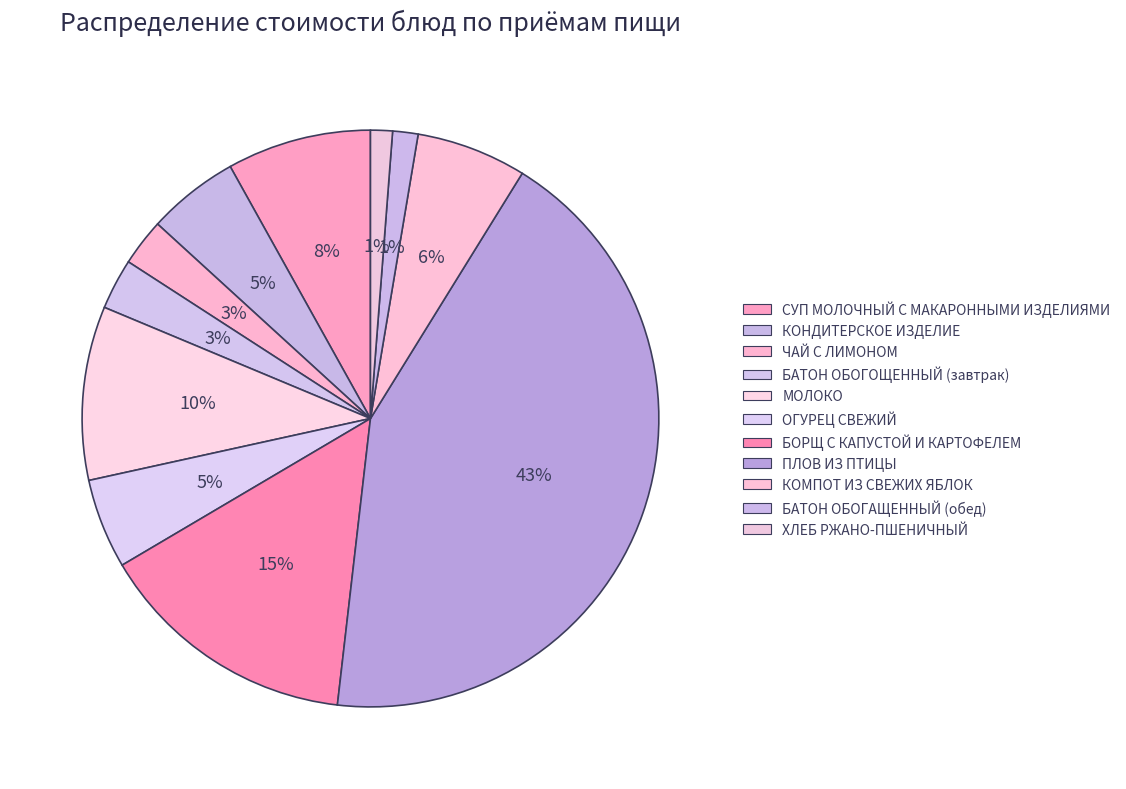

Is there any slice that represents more than half of the pie?

No